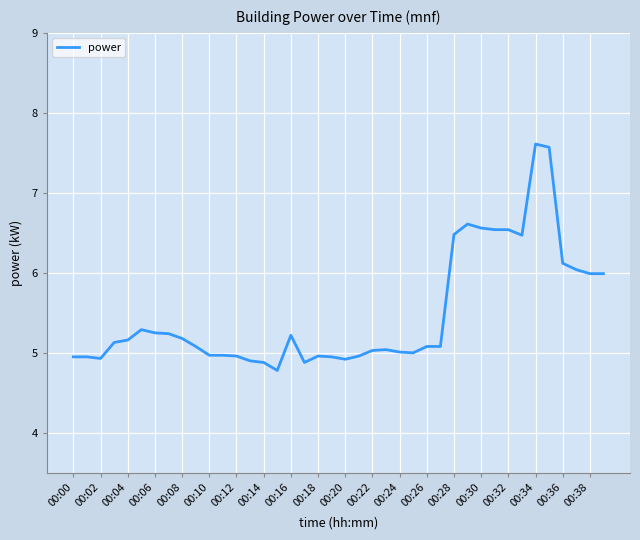

True or false: the data has more than 2 interior local peaks.

True